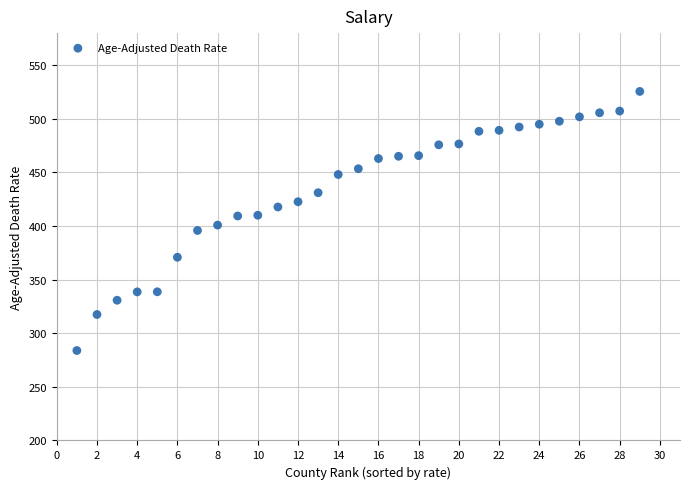

What is the range of X values (max minus min)?

28.0